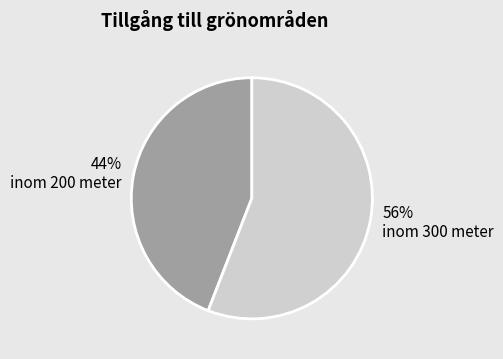

Approximately how many times larger is the value at inom 200 meter compared to inom 300 meter?

0.8